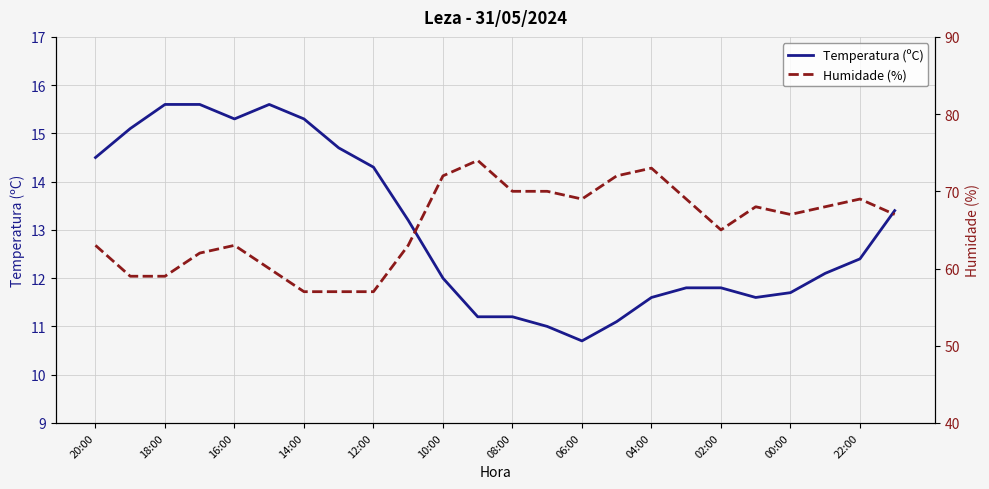

Rank the series at 22:00 from lowest to highest value.

Temperatura (ºC), Humidade (%)